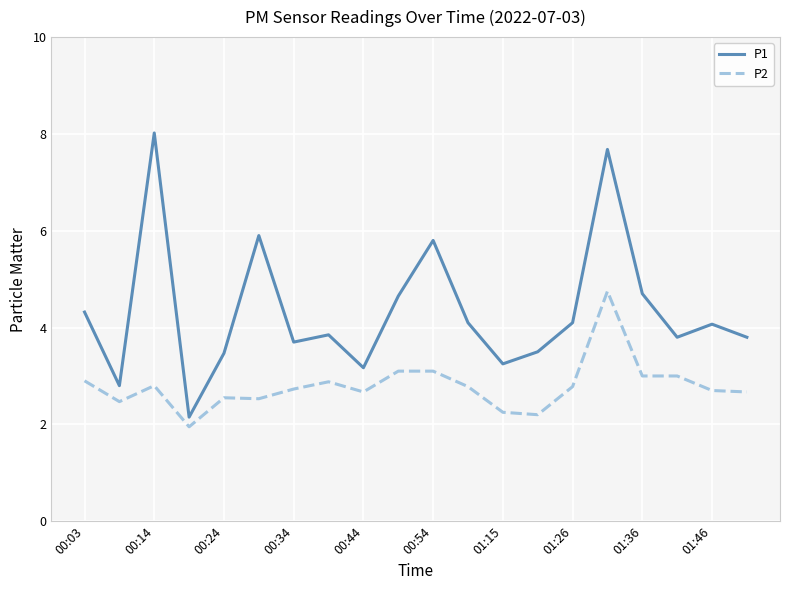

Rank the series by their average value, from lowest to highest.

P2, P1